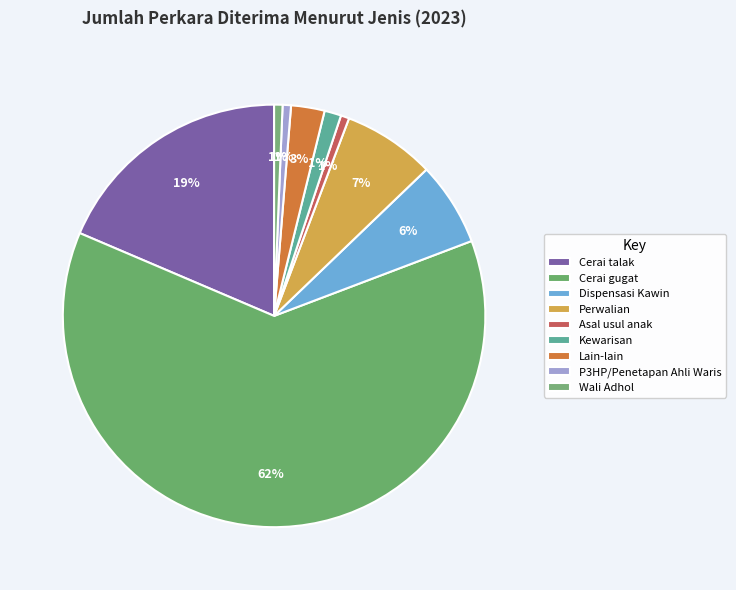

Combined, do Perwalian and Dispensasi Kawin account for over 50%?

No